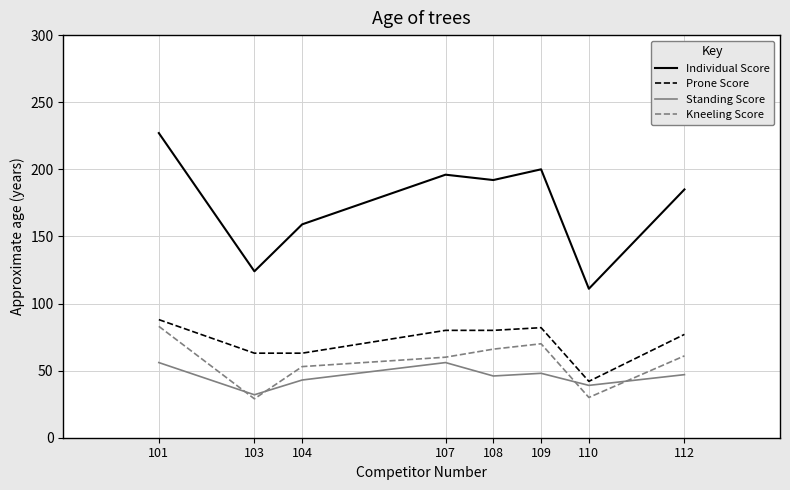

Where does the Standing Score series first go above 47?

101